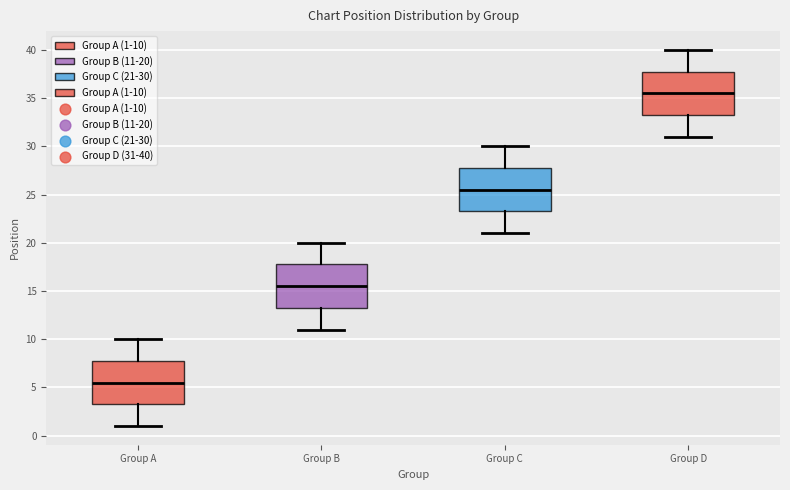

Where is the lower edge of the box for Group D on the y-axis? The values are not printed on the chart, so give them approximately, as read against the axis.

33.5